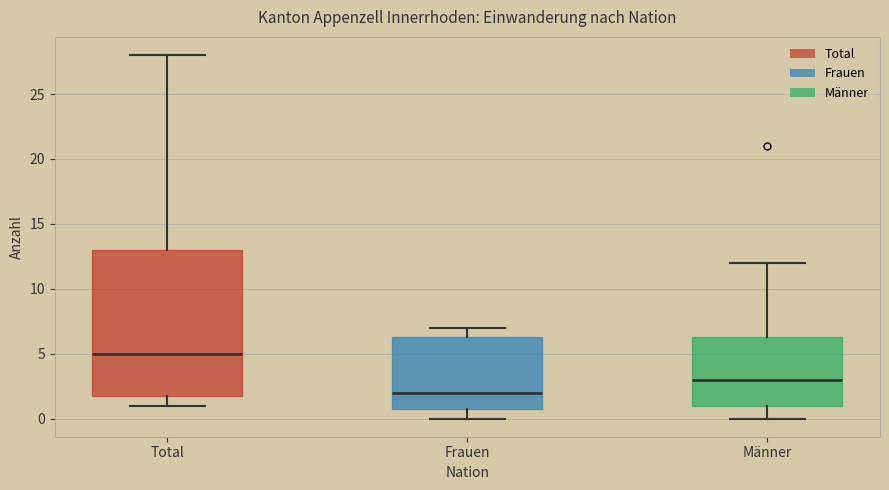

Which box is the tallest, from its lower edge to its upper edge?

Total